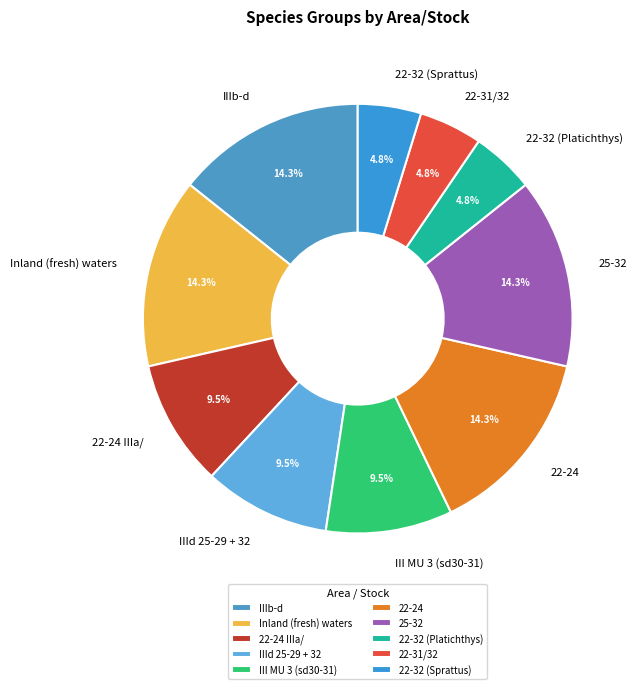

How many segments does this pie chart have?

10